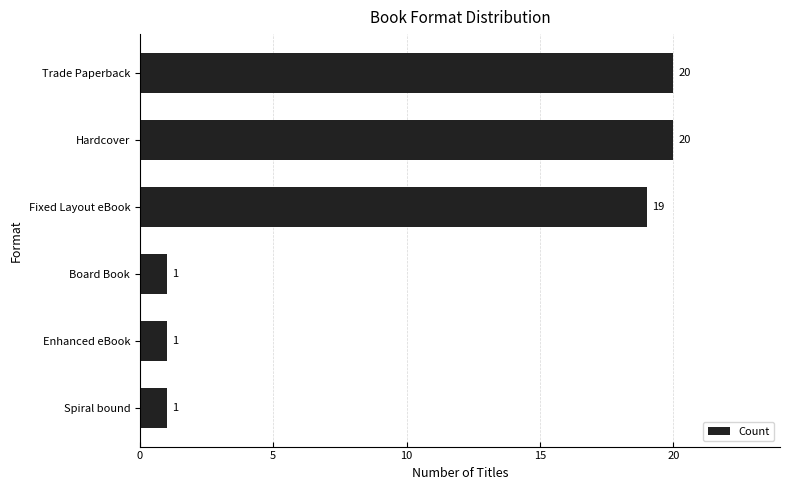

What is the greatest value displayed?

20